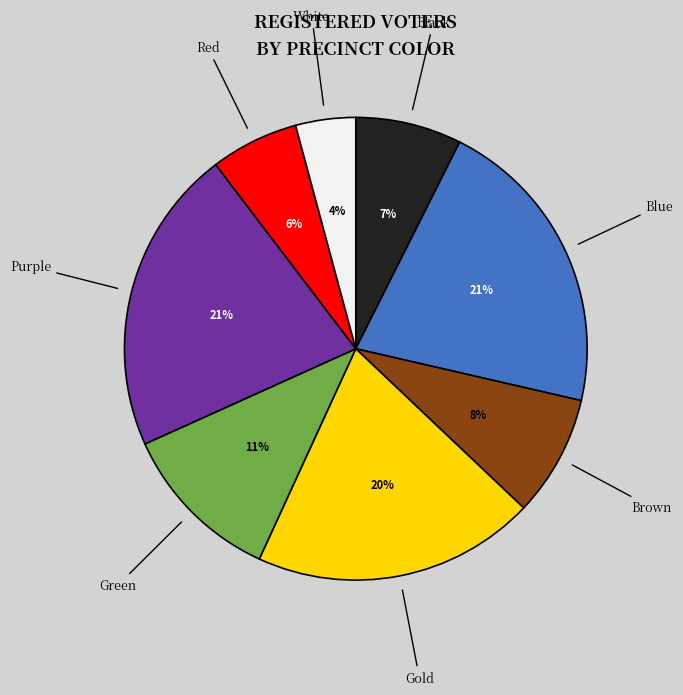

Is the sum of Green and Purple greater than half?

No